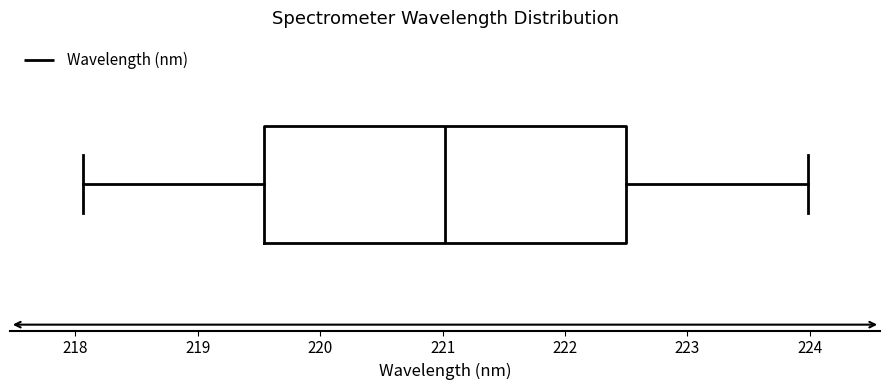

Read this box plot against the x-axis: the position of the median line, the range covered by the box, and the ends of both whiskers. The values are not printed on the chart, so give them approximately, as read against the axis.

median 221.0, box 219.5 to 222.5, whiskers 218.1 to 224.0